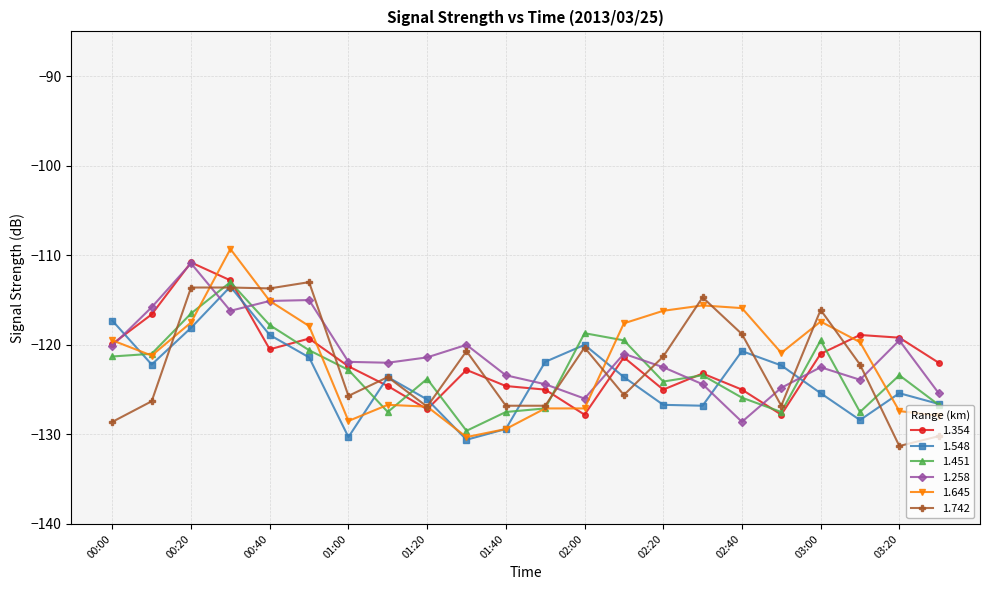

Which series ends up on top after the final intersection of 1.258 and 1.451?

1.258